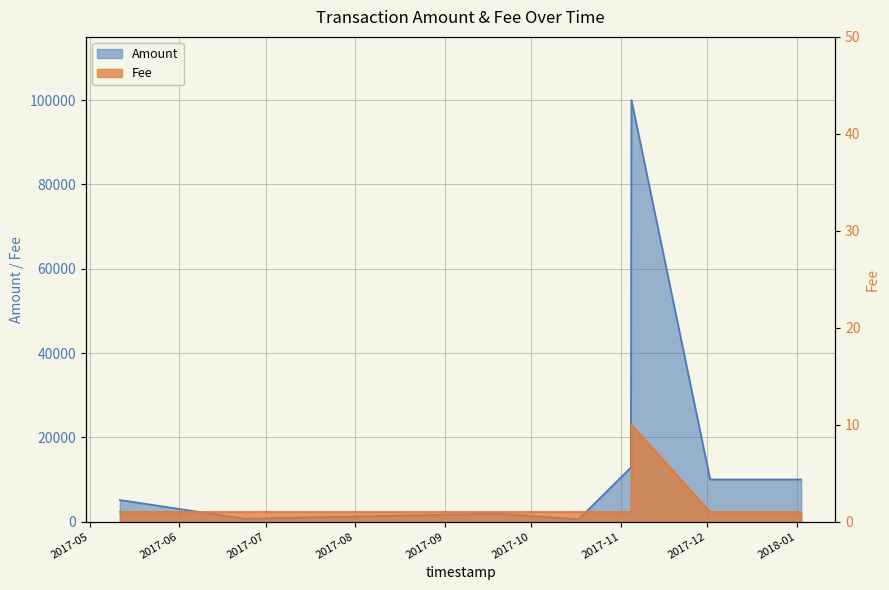

How many data points does each series have?

20